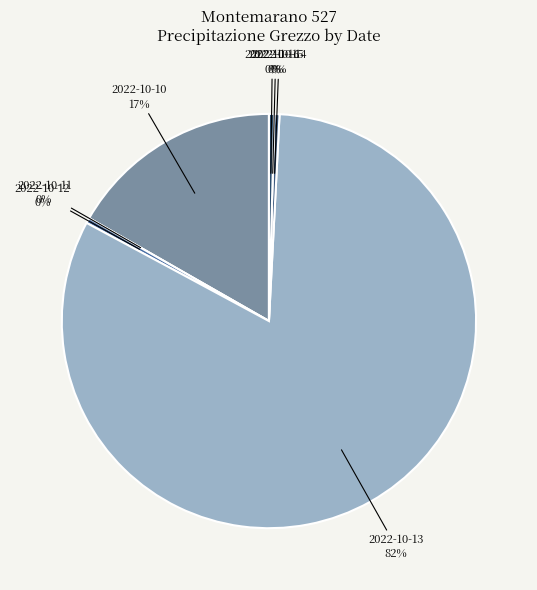

How many segments does this pie chart have?

7